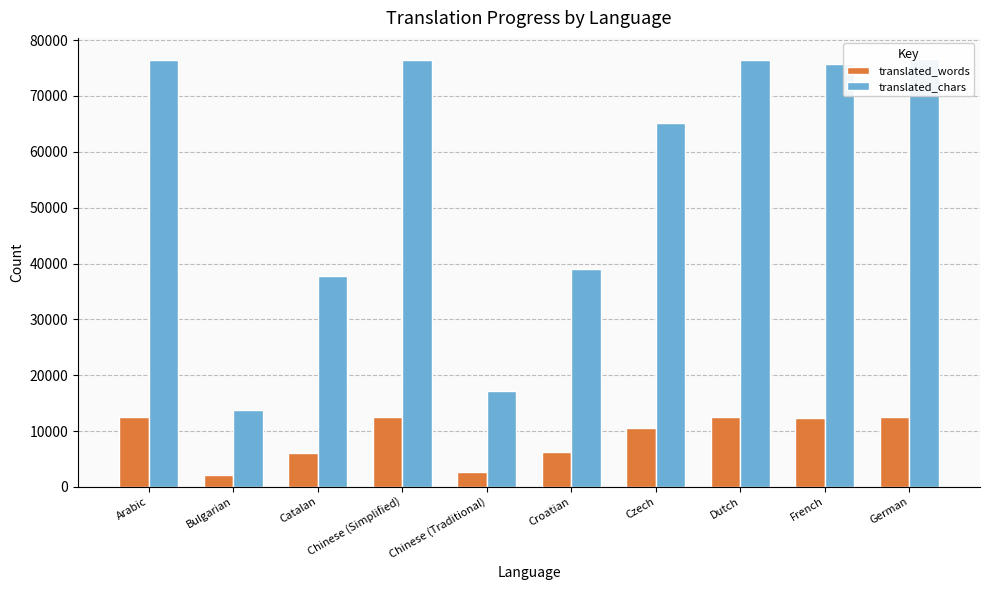

Between Chinese (Traditional) and Dutch, which is larger?

Dutch